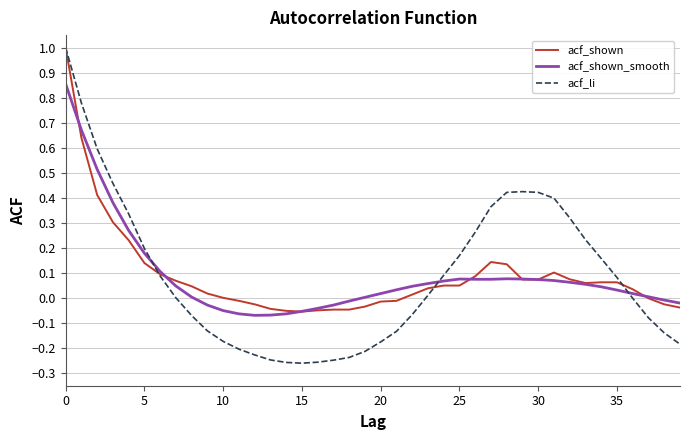

What is the maximum value shown in the chart?

1.0